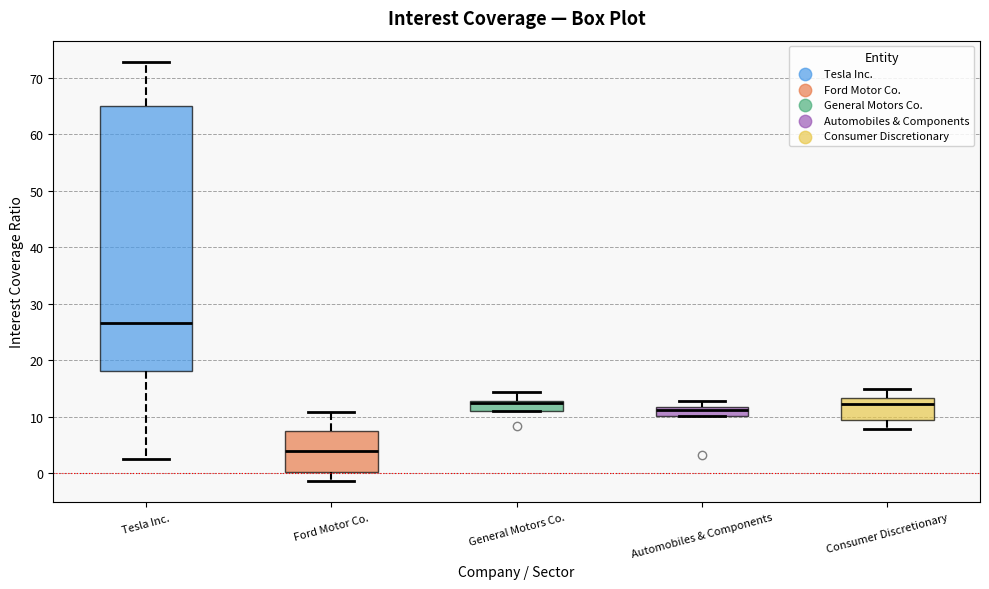

Reading left to right, transcribe this box plot: for each box, give where its median line is, the range the box spans, and where its two whiskers end, as read against the y-axis. The values are not printed on the chart, so give them approximately, as read against the axis.

Tesla Inc.: median 27, box 18 to 65, whiskers 3 to 73
Ford Motor Co.: median 4, box 0 to 7, whiskers -1 to 11
General Motors Co.: median 12, box 11 to 13, whiskers 11 to 14
Automobiles & Components: median 11, box 10 to 12, whiskers 10 to 13
Consumer Discretionary: median 12, box 9 to 13, whiskers 8 to 15